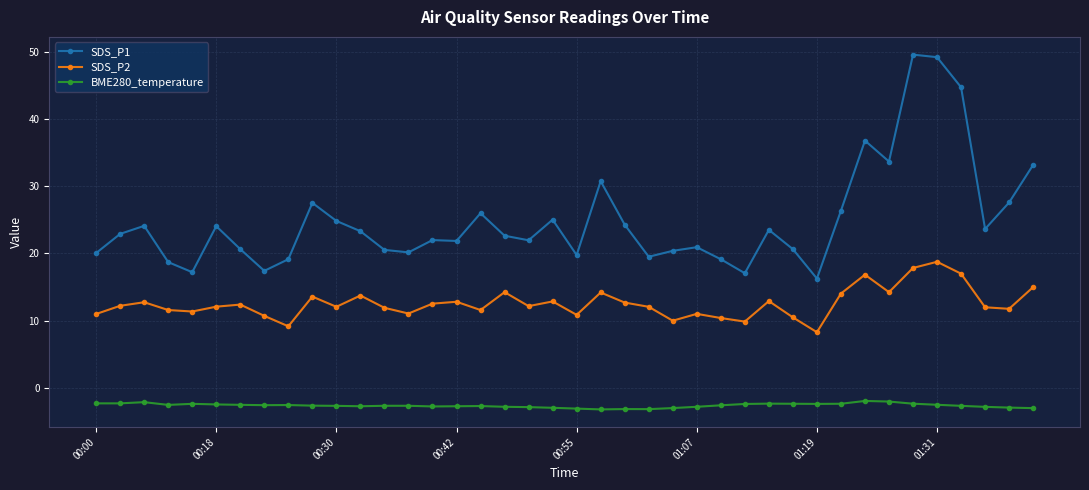

List the series in order of their overall mean, highest first.

SDS_P1, SDS_P2, BME280_temperature